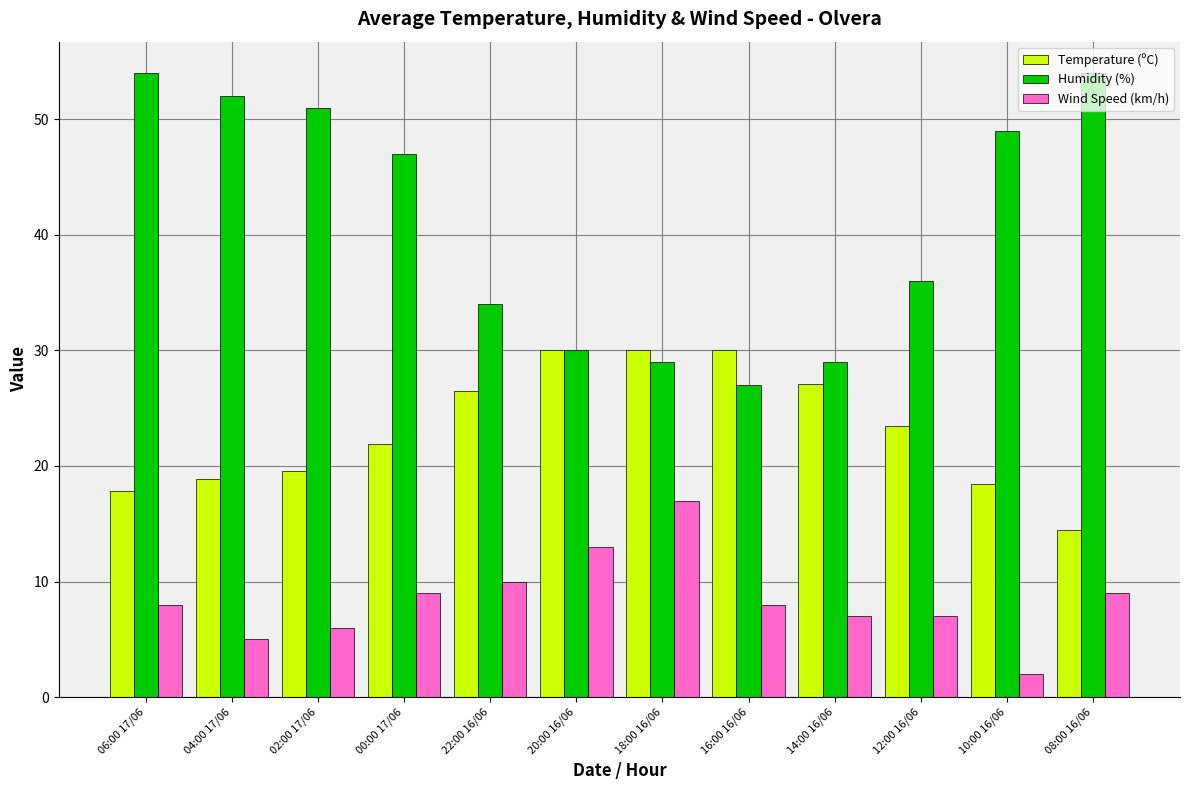

What is the difference between the highest and lowest values at 20:00 16/06?

17.0